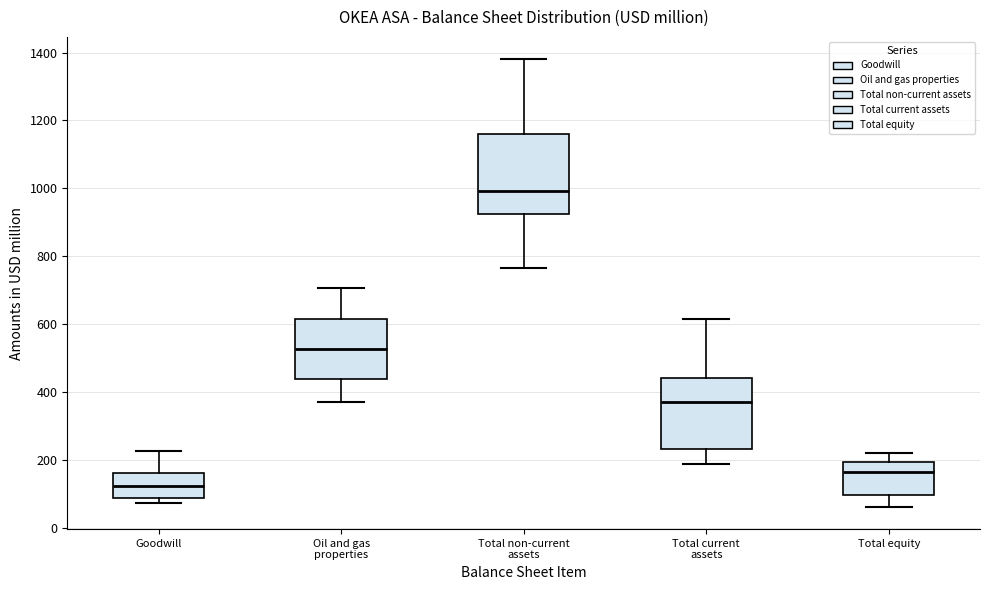

Where is the lower edge of the box for Oil and gas properties on the y-axis? The values are not printed on the chart, so give them approximately, as read against the axis.

440